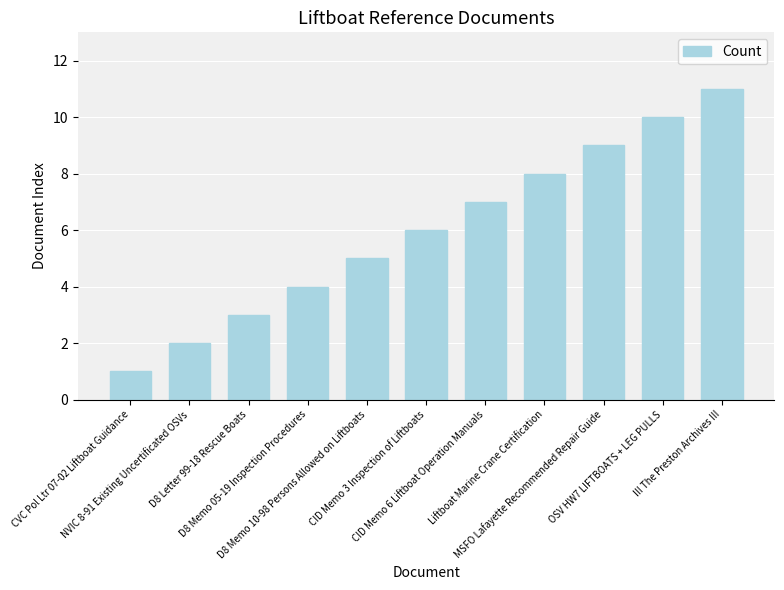

At which category does the chart reach its minimum across all series?

CVC Pol Ltr 07-02 Liftboat Guidance